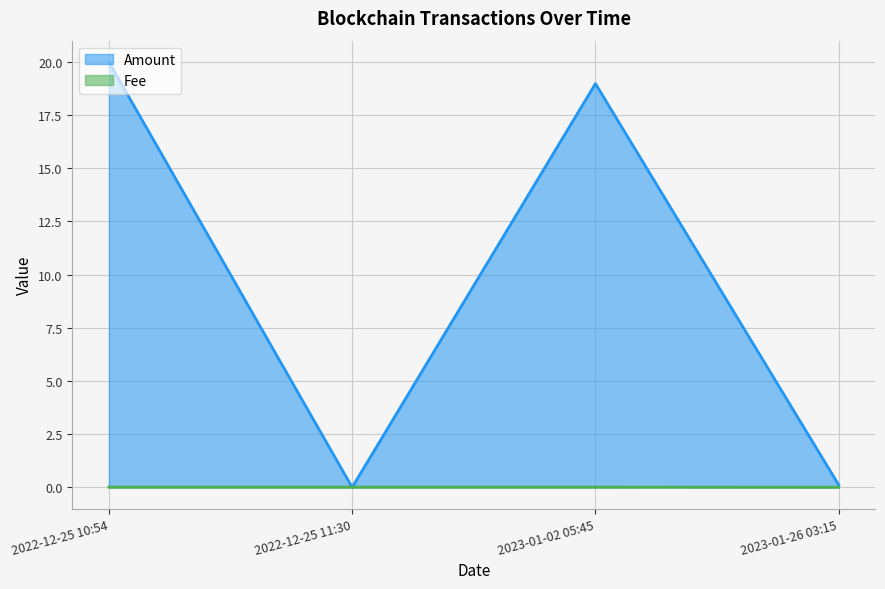

At which category does the chart reach its minimum across all series?

2022-12-25 11:30